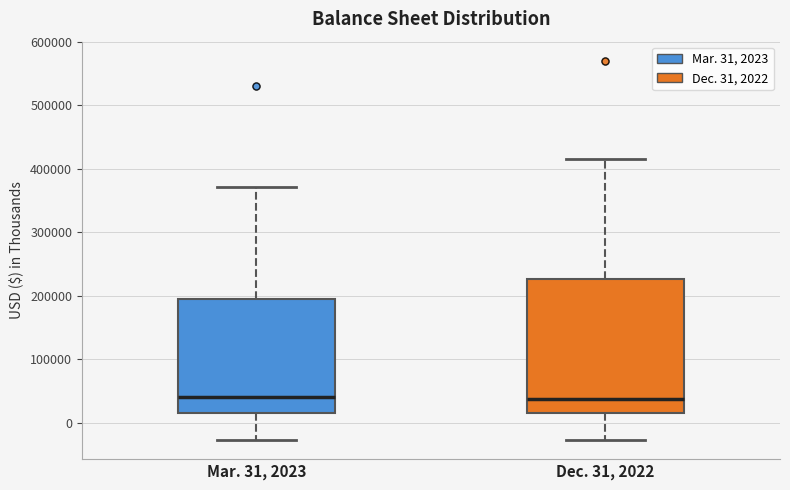

Where does the median line of the box for Mar. 31, 2023 sit on the y-axis? The values are not printed on the chart, so give them approximately, as read against the axis.

40000